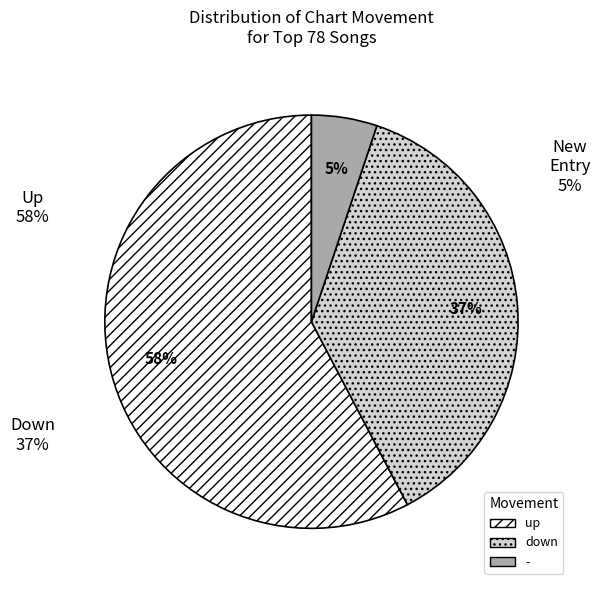

To the nearest percent, what percentage of the pie is -?

5%